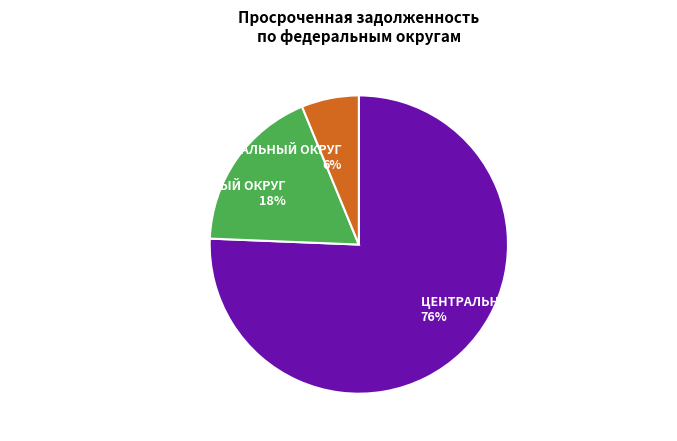

What is the ratio of the value at СЕВЕРО-ЗАПАДНЫЙ ФЕДЕРАЛЬНЫЙ ОКРУГ to the value at ЦЕНТРАЛЬНЫЙ ФЕДЕРАЛЬНЫЙ ОКРУГ?

0.2